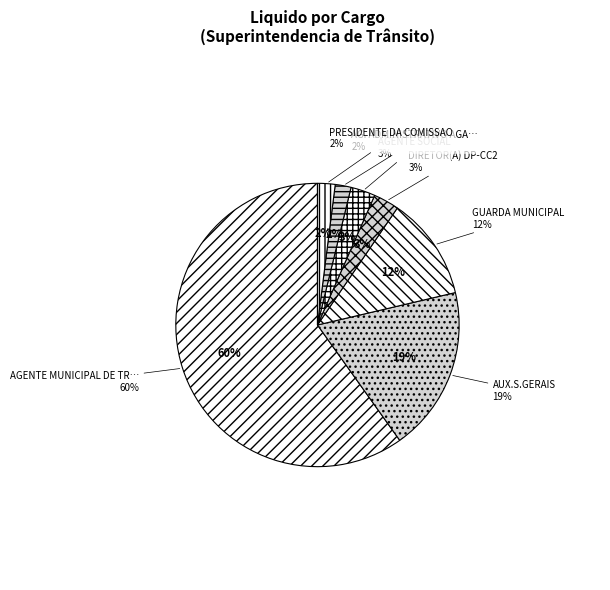

Which slice is the smallest?

AG. ADMINISTRATIVO AGA-CP